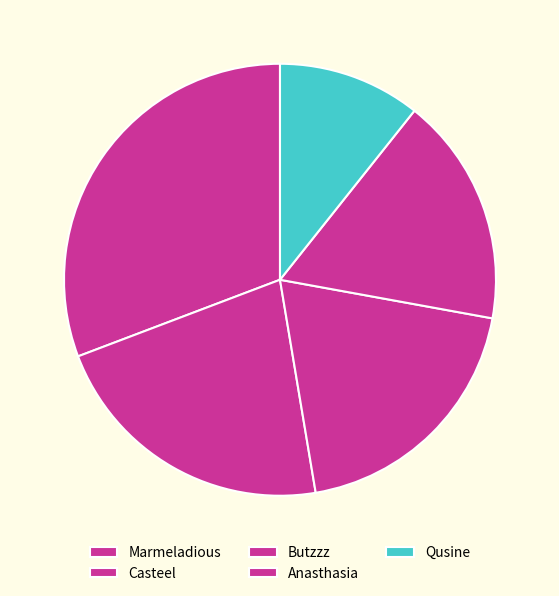

How many segments does this pie chart have?

5